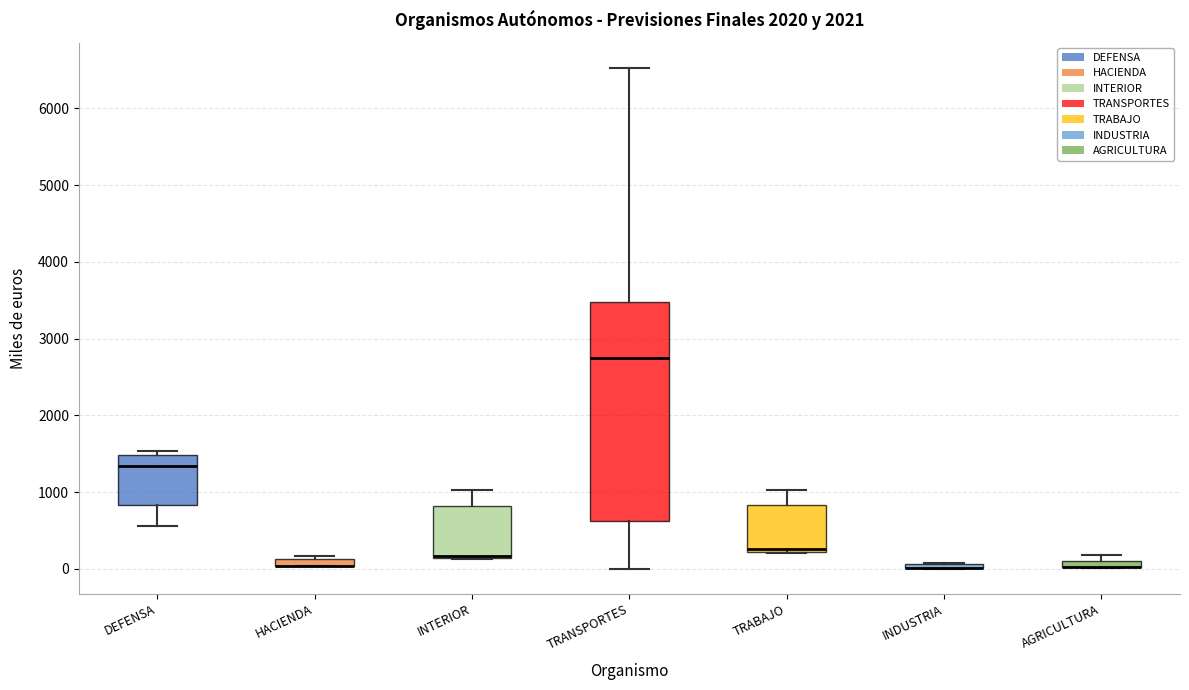

Comparing the boxes themselves (not the whiskers), which one is the tallest?

TRANSPORTES